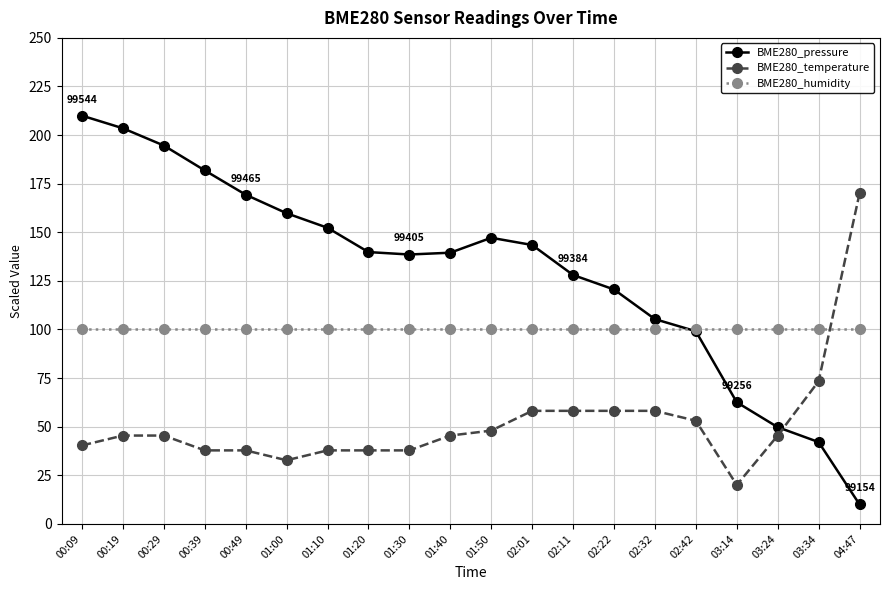

What are all the series names shown in the legend?

BME280_pressure, BME280_temperature, BME280_humidity